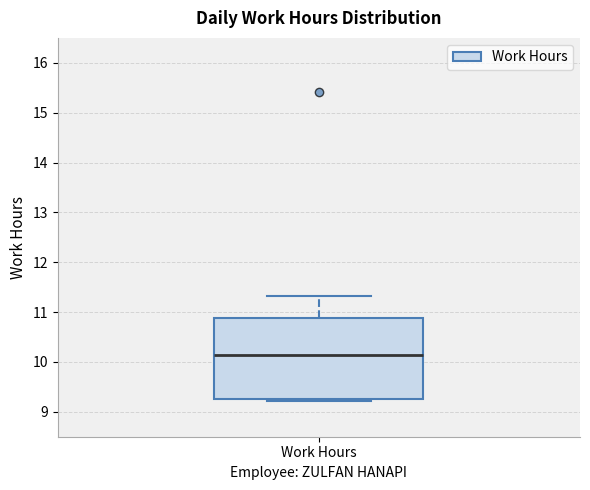

Where does the upper whisker of the box for Work Hours end on the y-axis? The values are not printed on the chart, so give them approximately, as read against the axis.

11.3